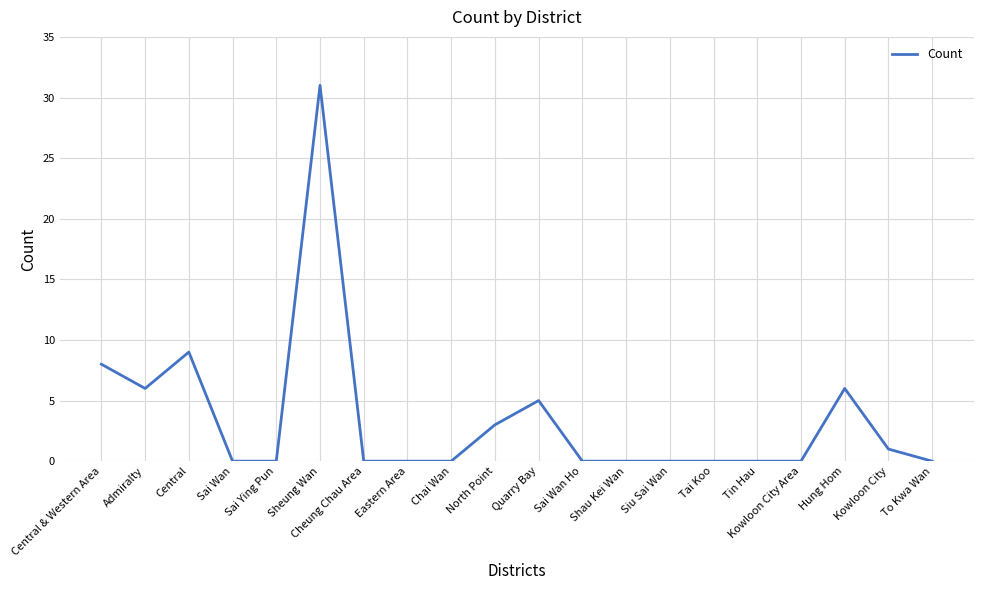

Reading left to right, extract all data points from this chart.

Central & Western Area=8	Admiralty=6	Central=9	Sai Wan=0	Sai Ying Pun=0	Sheung Wan=31	Cheung Chau Area=0	Eastern Area=0	Chai Wan=0	North Point=3	Quarry Bay=5	Sai Wan Ho=0	Shau Kei Wan=0	Siu Sai Wan=0	Tai Koo=0	Tin Hau=0	Kowloon City Area=0	Hung Hom=6	Kowloon City=1	To Kwa Wan=0